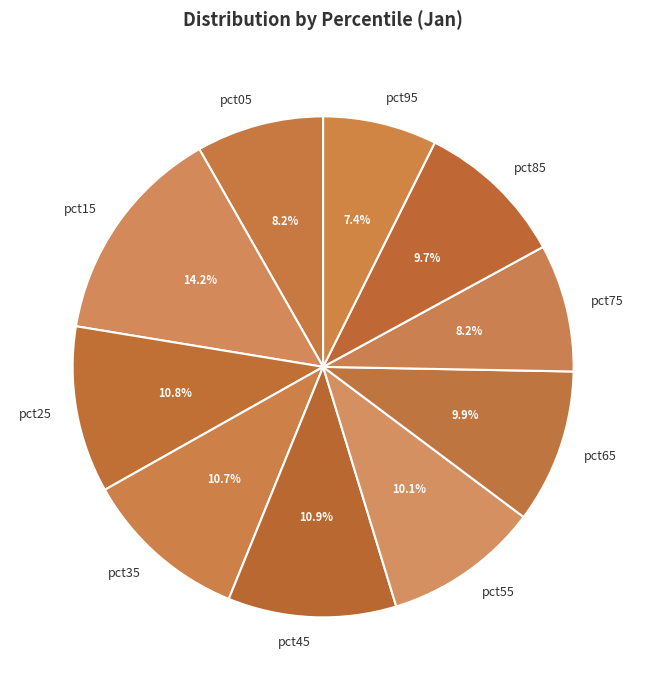

To the nearest percent, what percentage of the pie is pct75?

8%